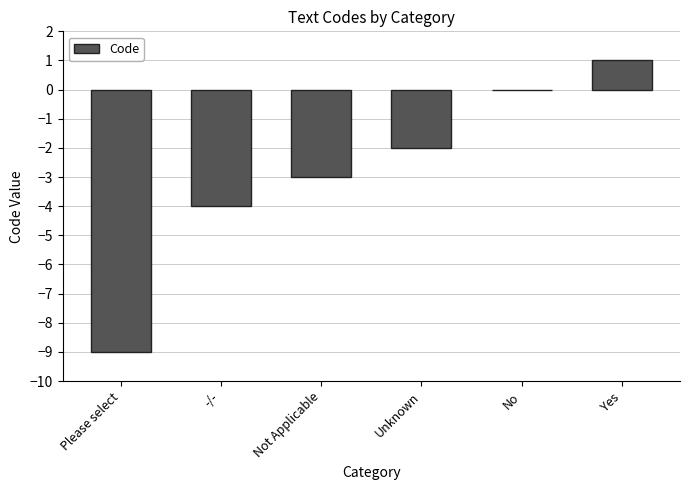

The value at Unknown is -2. True or false?

True